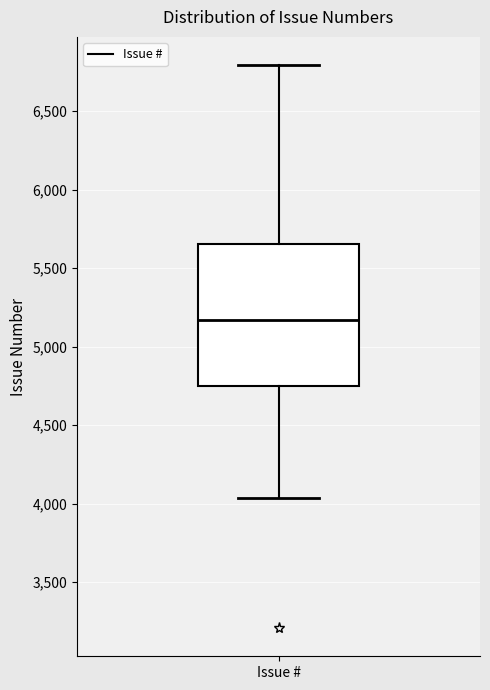

Where does the lower whisker of the box for Issue # end on the y-axis? The values are not printed on the chart, so give them approximately, as read against the axis.

4050